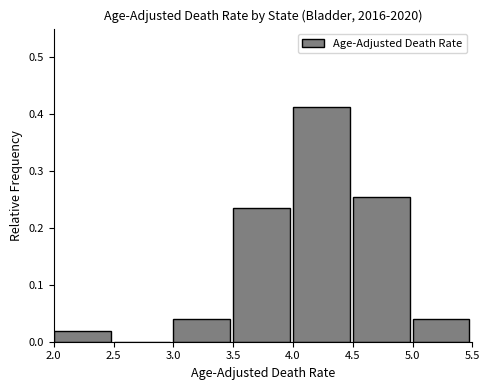

Reading left to right, transcribe this chart: for each bar, give the range it covers on the x-axis and its height. The values are not printed on the chart, so give them approximately, as read against the axis.

2.0 to 2.5: 0.02
2.5 to 3.0: 0
3.0 to 3.5: 0.04
3.5 to 4.0: 0.24
4.0 to 4.5: 0.41
4.5 to 5.0: 0.25
5.0 to 5.5: 0.04